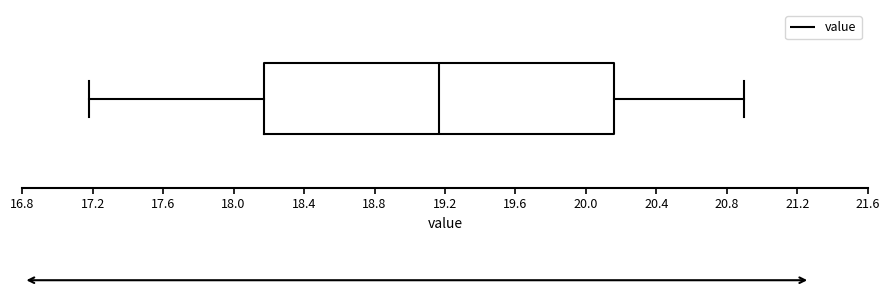

Read this box plot against the x-axis: the position of the median line, the range covered by the box, and the ends of both whiskers. The values are not printed on the chart, so give them approximately, as read against the axis.

median 19.15, box 18.15 to 20.15, whiskers 17.20 to 20.90